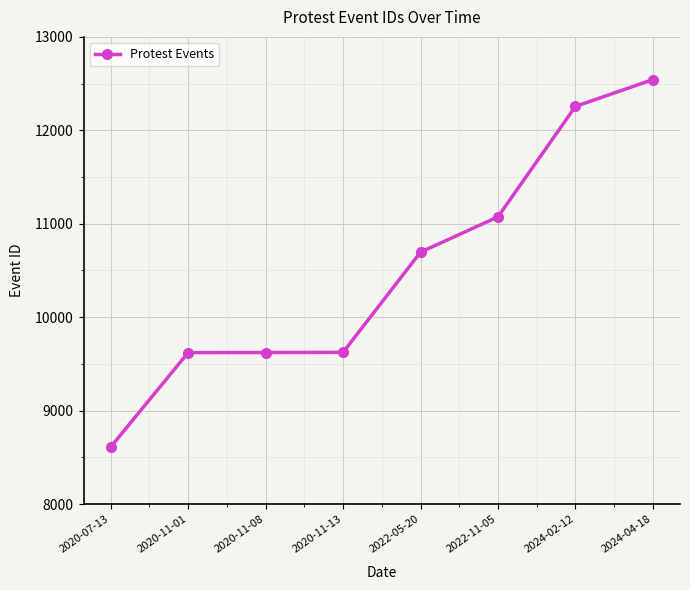

What is the label of the 8th point from the left?

2024-04-18